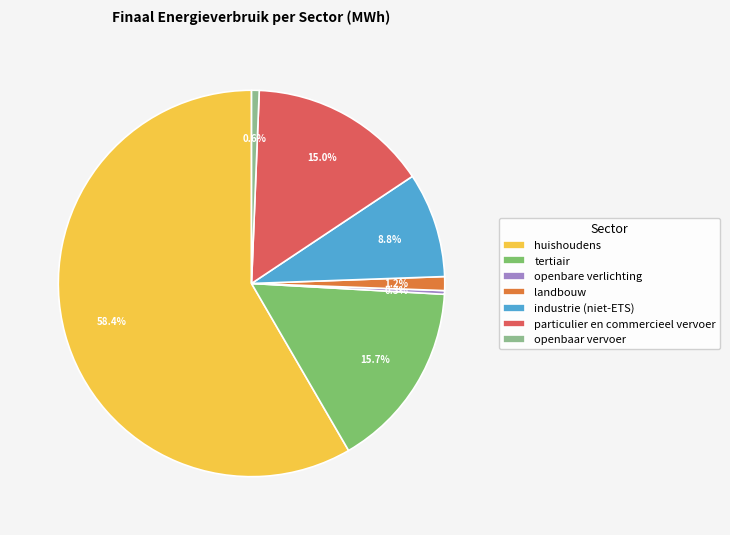

What is the largest slice in the pie chart?

huishoudens